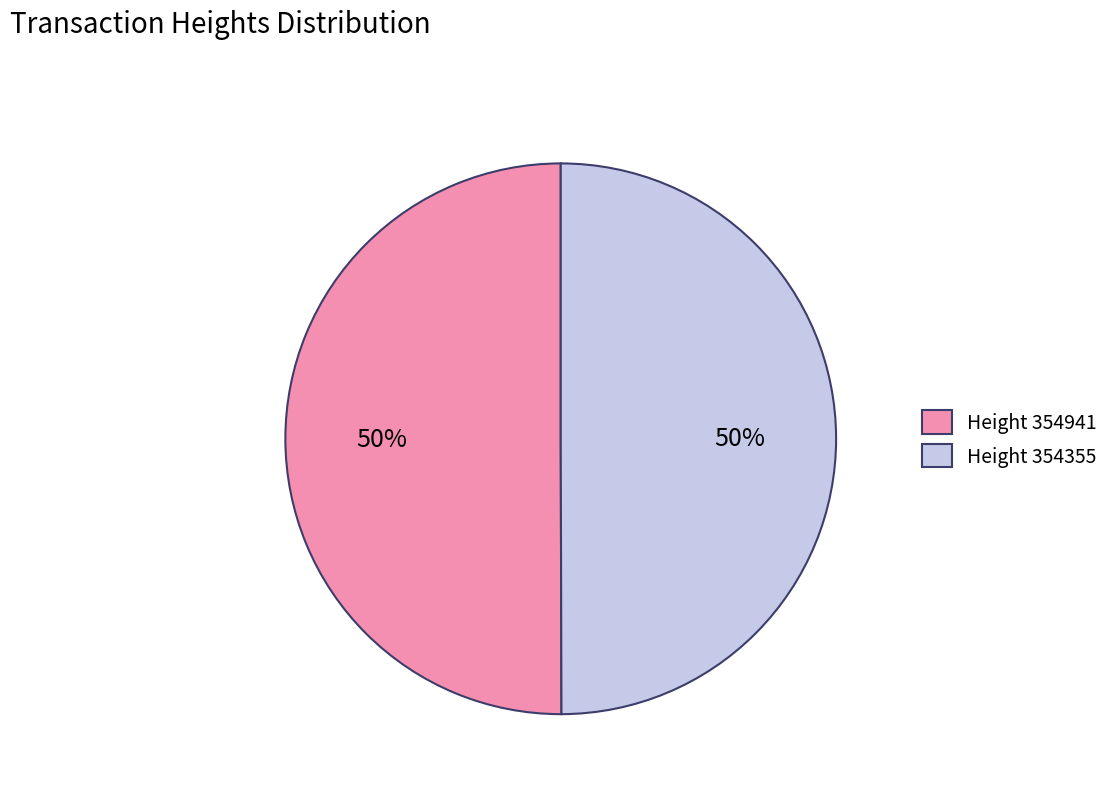

What percentage is the Height 354941 slice, to the nearest percent?

50%